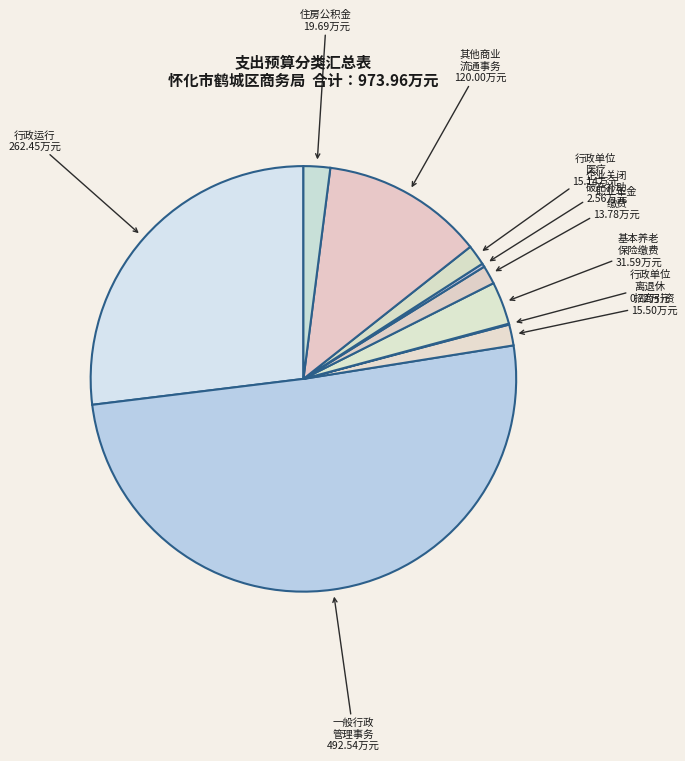

Rank the categories by value from lowest to highest.

行政单位离退休, 企业关闭破产补助, 机关事业单位职业年金缴费支出, 行政单位医疗, 招商引资, 住房公积金, 机关事业单位基本养老保险缴费支出, 其他商业流通事务支出, 行政运行, 一般行政管理事务